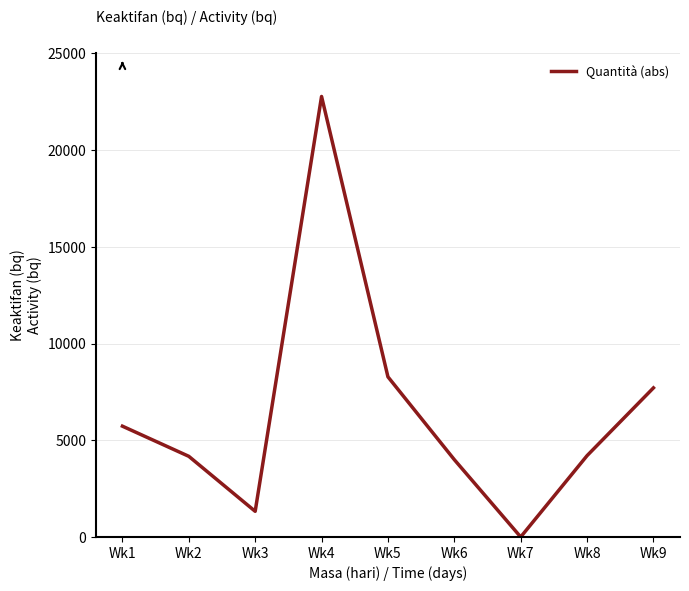

What is the change in value from Wk4 to Wk9?

-15068